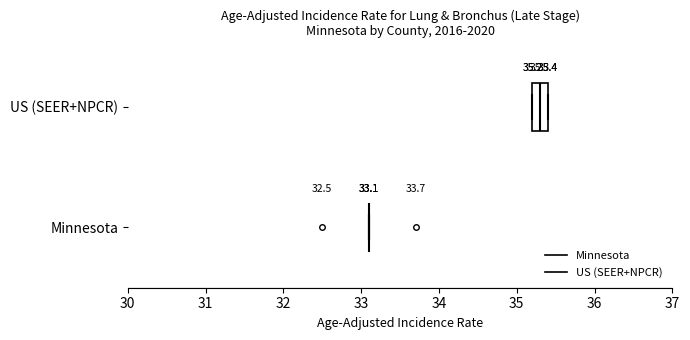

Which box is the widest, from its left edge to its right edge?

US (SEER+NPCR)